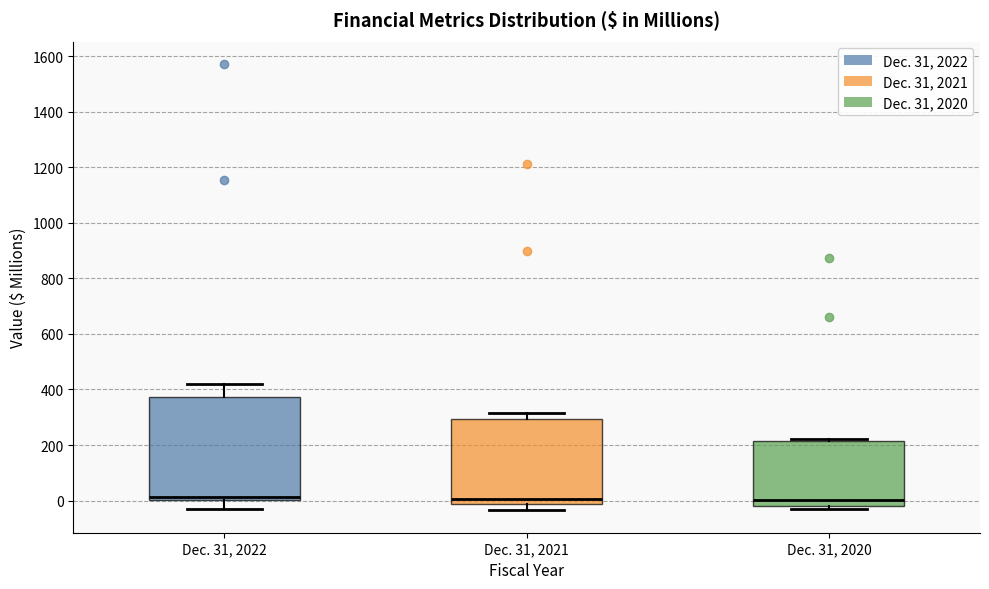

Where is the upper edge of the box for Dec. 31, 2022 on the y-axis? The values are not printed on the chart, so give them approximately, as read against the axis.

380